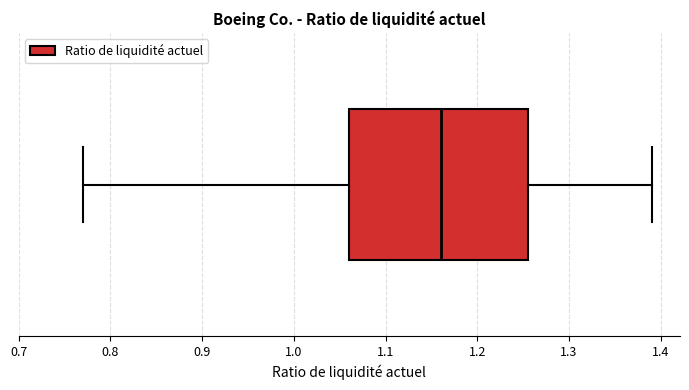

Read this box plot against the x-axis: the position of the median line, the range covered by the box, and the ends of both whiskers. The values are not printed on the chart, so give them approximately, as read against the axis.

median 1.16, box 1.06 to 1.26, whiskers 0.77 to 1.39